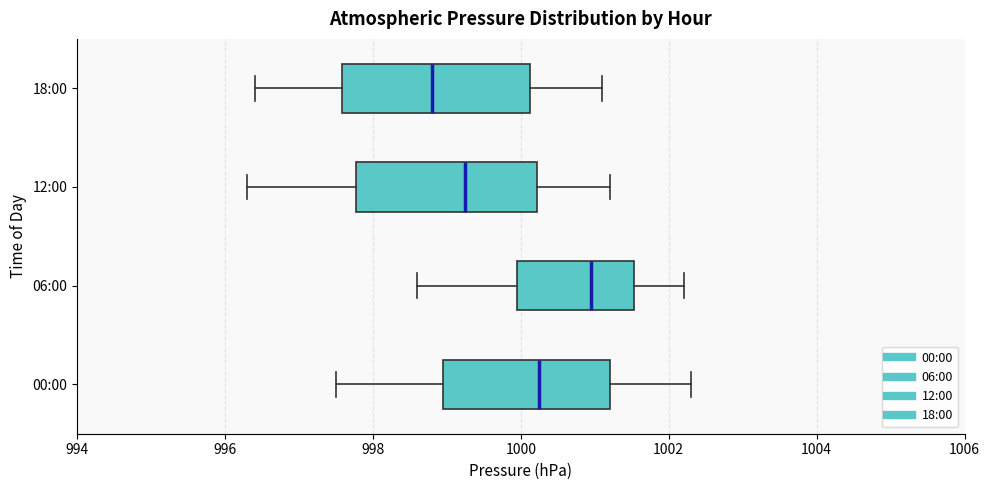

Where is the right edge of the box for 00:00 on the x-axis? The values are not printed on the chart, so give them approximately, as read against the axis.

1001.2